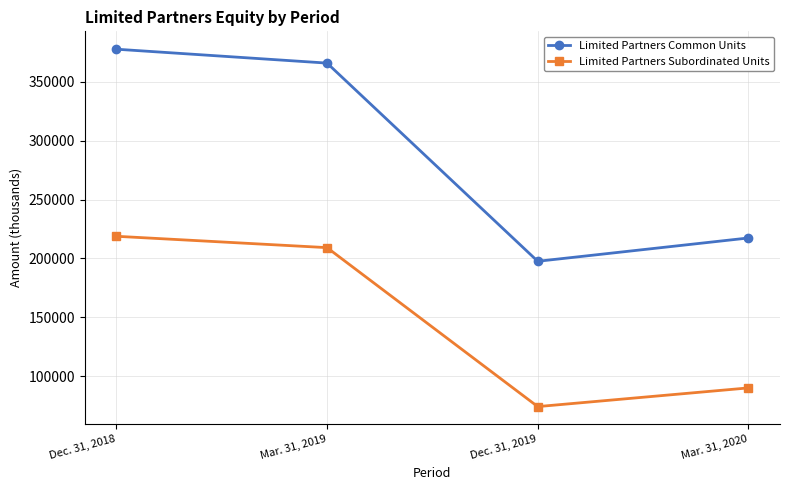

Does the chart display data point markers on the line(s)?

Yes